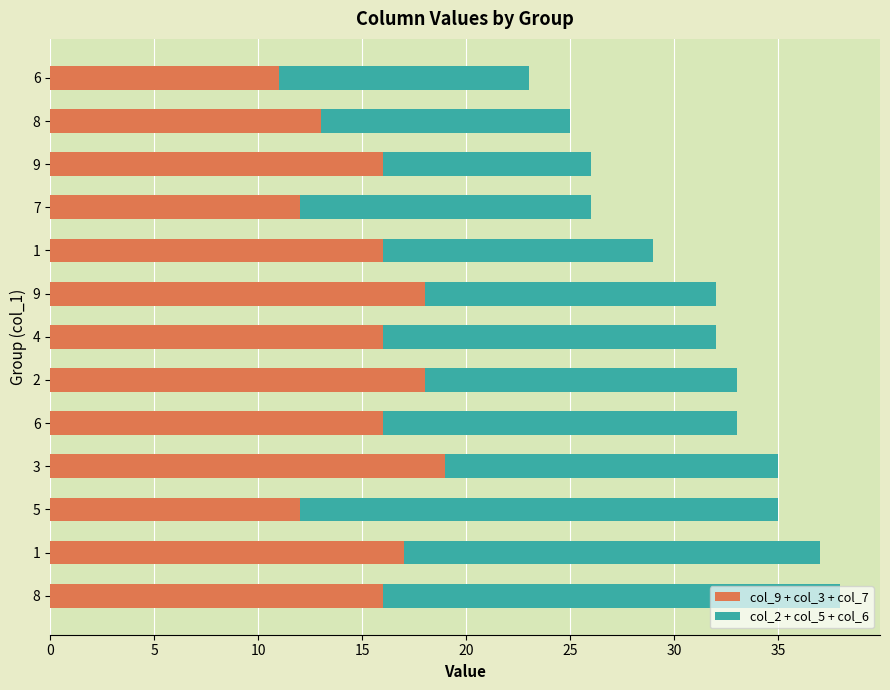

At how many categories does at least one series exceed 10?

13